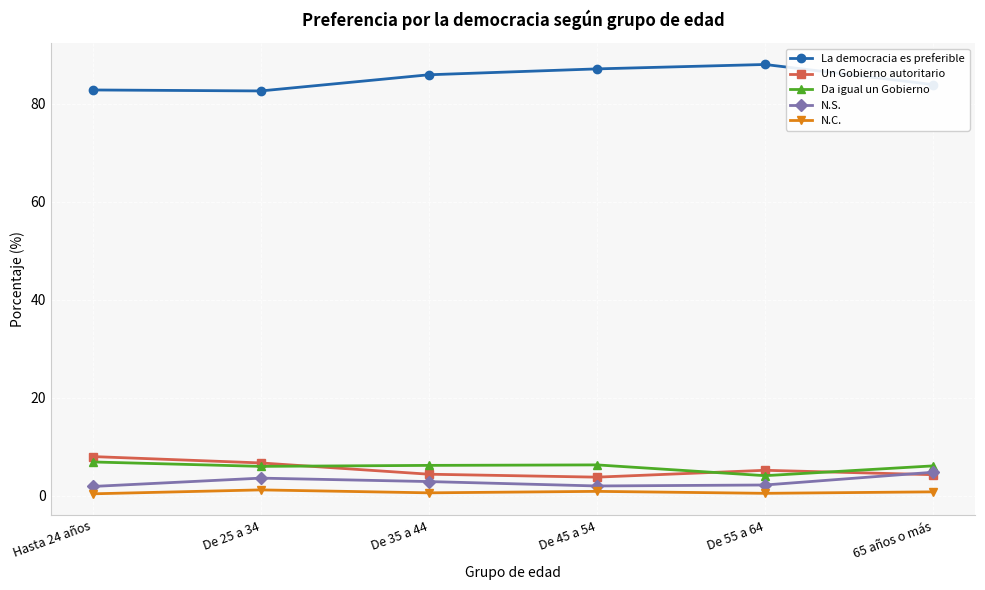

How many series are shown in this chart?

5